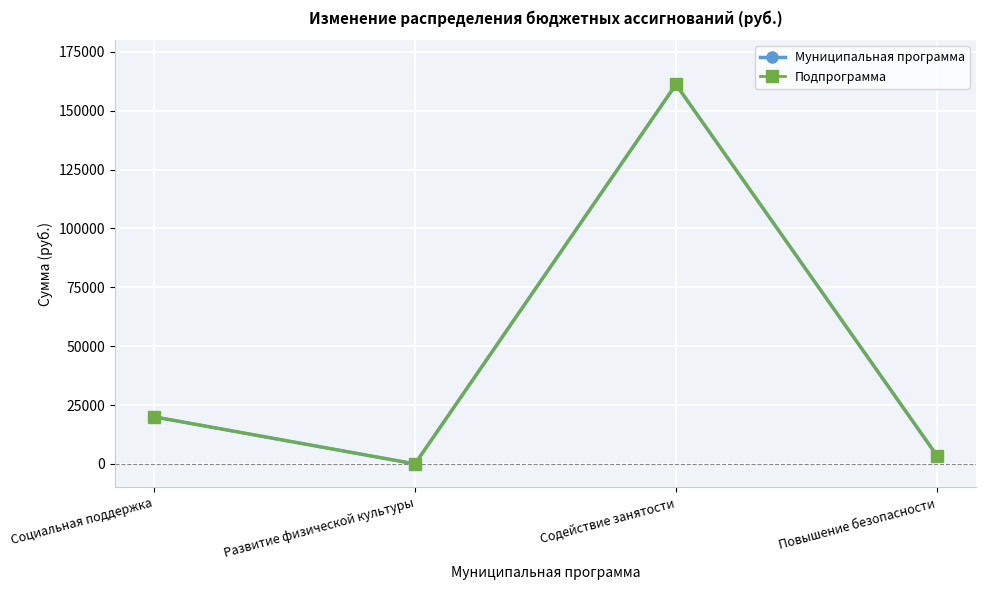

In Муниципальная программа, how many points are lower than both neighbors (excluding endpoints)?

1